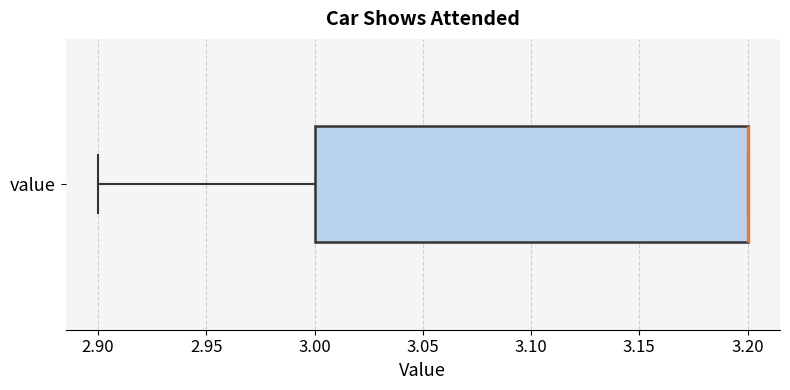

Transcribe this box plot: give where the median line is, the range the box spans, and where the two whiskers end, as read against the x-axis. The values are not printed on the chart, so give them approximately, as read against the axis.

median 3.2 (drawn on the box's right edge), box 3.0 to 3.2, whiskers 2.9 to 3.2